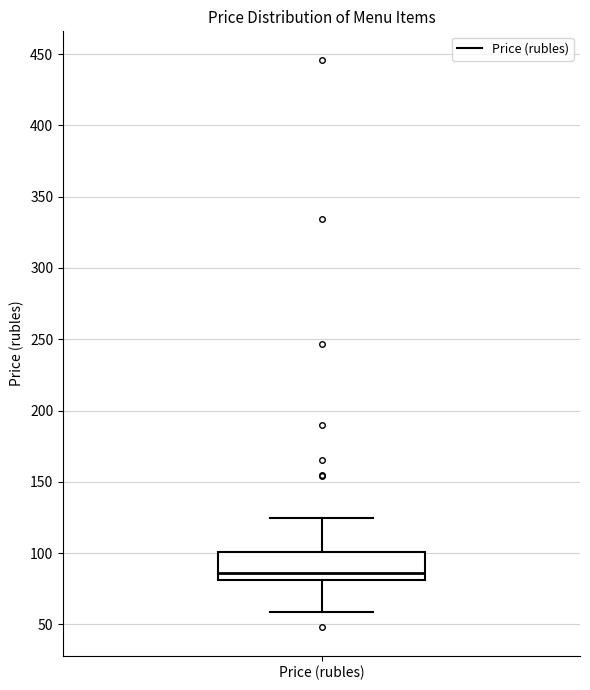

Read this box plot against the y-axis: the position of the median line, the range covered by the box, and the ends of both whiskers. The values are not printed on the chart, so give them approximately, as read against the axis.

median 85, box 80 to 100, whiskers 60 to 125